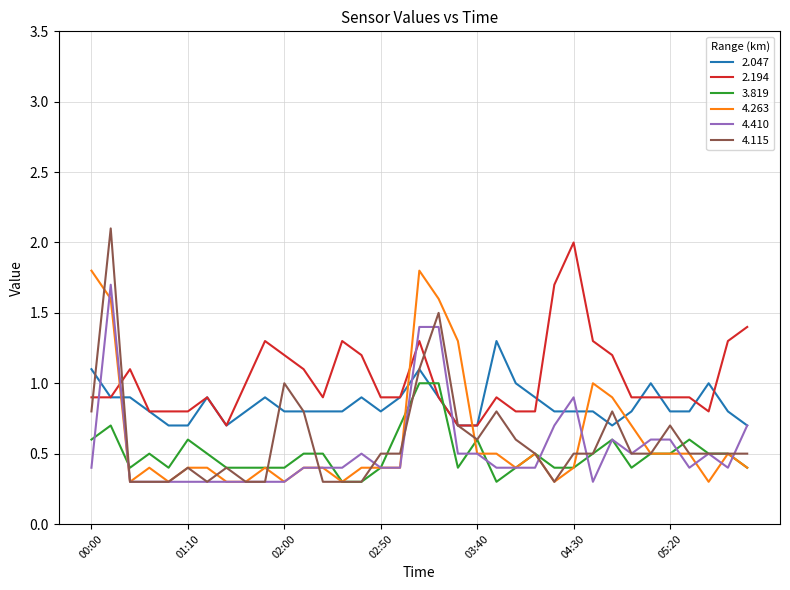

What is the maximum value shown in the chart?

2.1